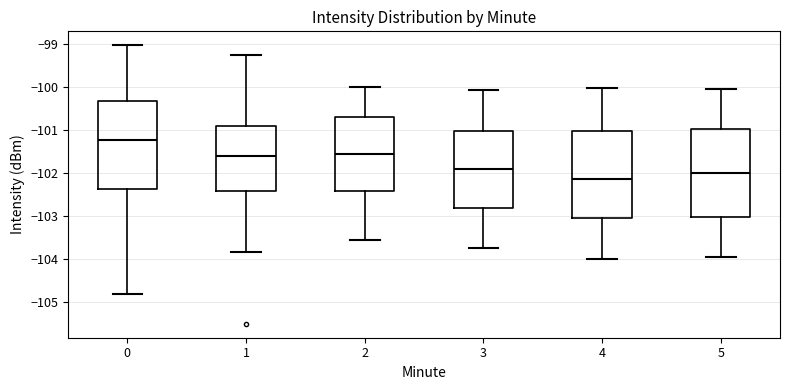

Which box's median line is the lowest?

4